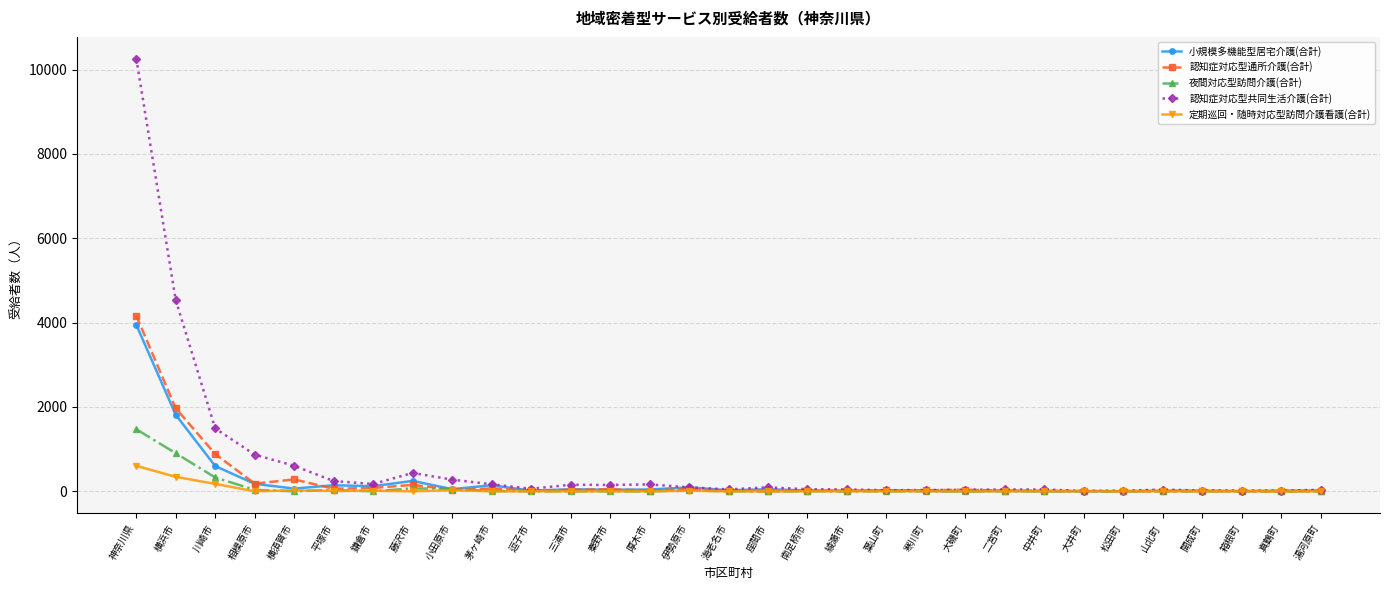

Which series has the widest spread of values?

認知症対応型共同生活介護(合計)